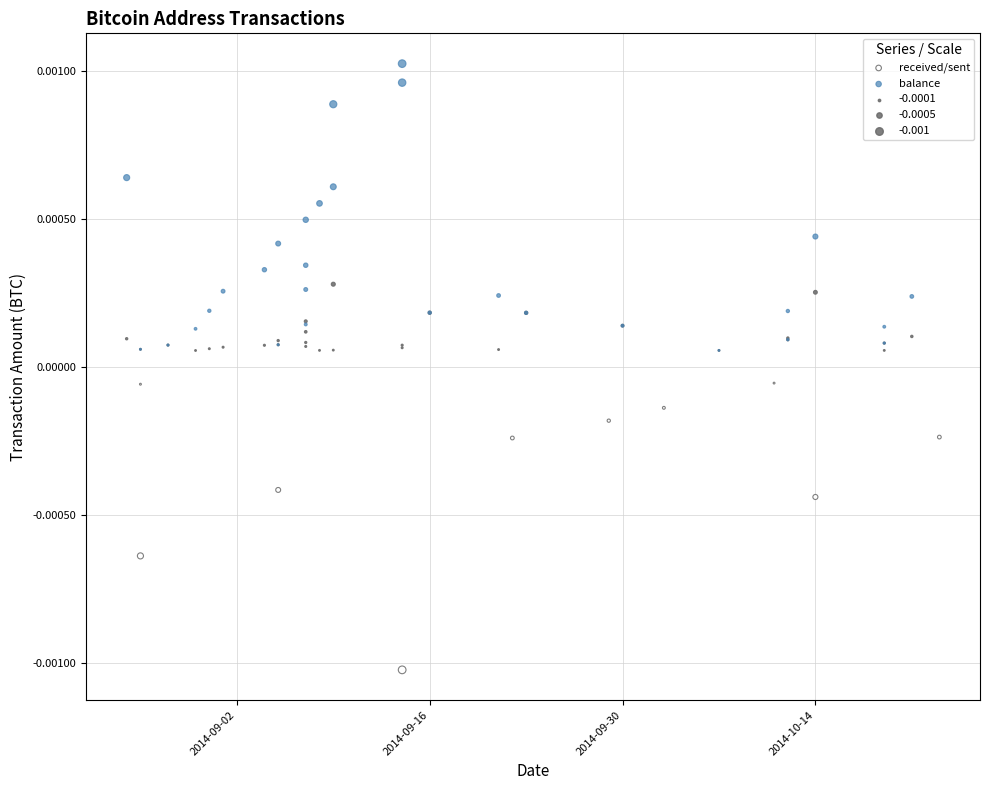

Which series contains the highest Y value?

balance